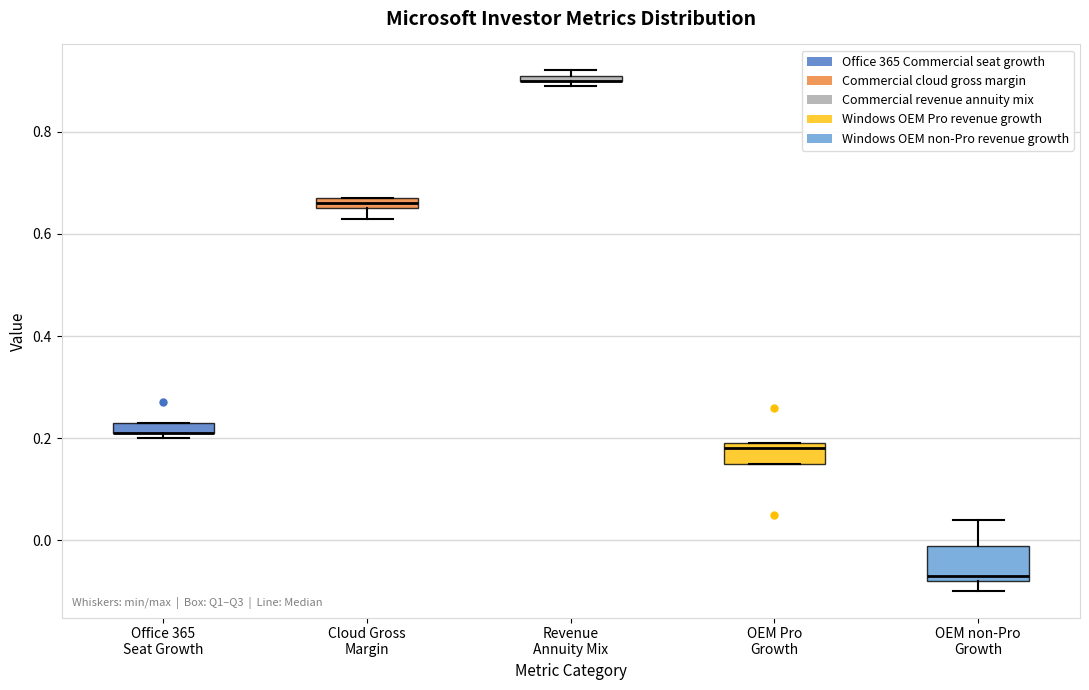

Comparing the boxes themselves (not the whiskers), which one is the tallest?

OEM non-Pro Growth